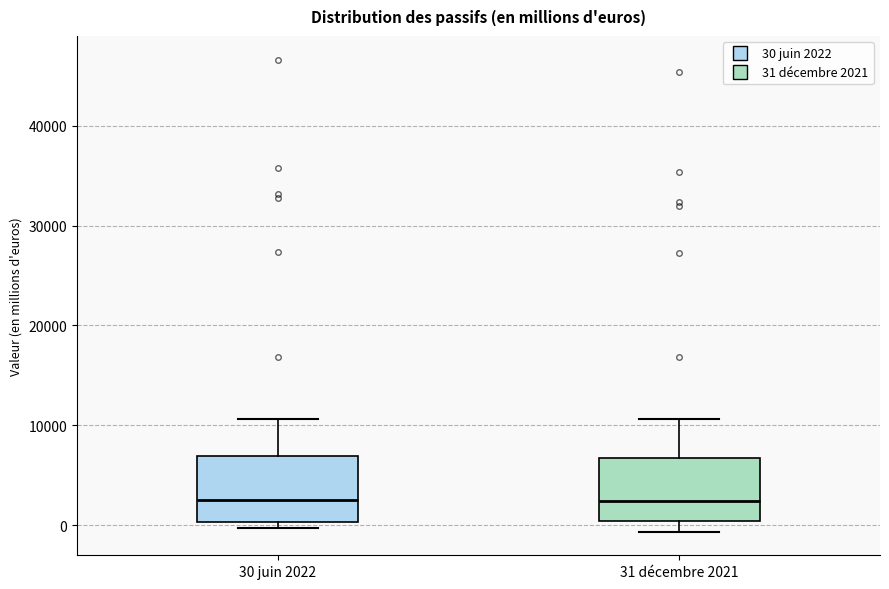

Reading left to right, transcribe this box plot: for each box, give where its median line is, the range the box spans, and where its two whiskers end, as read against the y-axis. The values are not printed on the chart, so give them approximately, as read against the axis.

30 juin 2022: median 2000, box 0 to 7000, whiskers 0 (just below the box's lower edge) to 11000
31 décembre 2021: median 2000, box 0 to 7000, whiskers -1000 to 11000